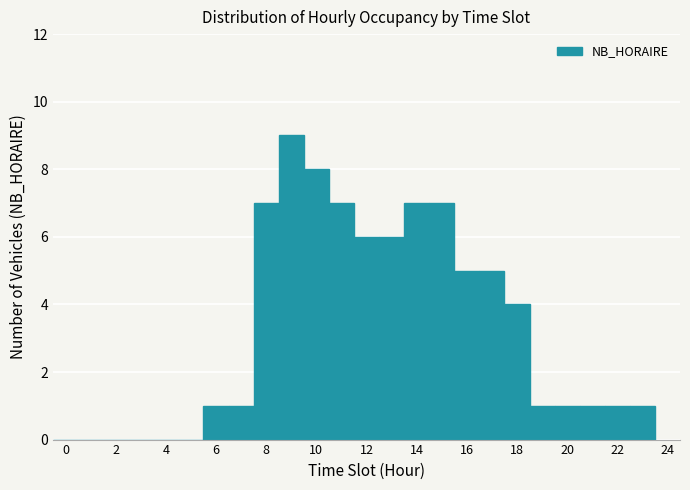

Reading left to right, transcribe this chart: for each bar, give the range it covers on the x-axis and its height. Neither the bar edges nor the heights are printed on the chart, so give them approximately, as read against the axes.

-0.5 to 0.5: 0
0.5 to 1.5: 0
1.5 to 2.5: 0
2.5 to 3.5: 0
3.5 to 4.5: 0
4.5 to 5.5: 0
5.5 to 6.5: 1
6.5 to 7.5: 1
7.5 to 8.5: 7
8.5 to 9.5: 9
9.5 to 10.5: 8
10.5 to 11.5: 7
11.5 to 12.5: 6
12.5 to 13.5: 6
13.5 to 14.5: 7
14.5 to 15.5: 7
15.5 to 16.5: 5
16.5 to 17.5: 5
17.5 to 18.5: 4
18.5 to 19.5: 1
19.5 to 20.5: 1
20.5 to 21.5: 1
21.5 to 22.5: 1
22.5 to 23.5: 1